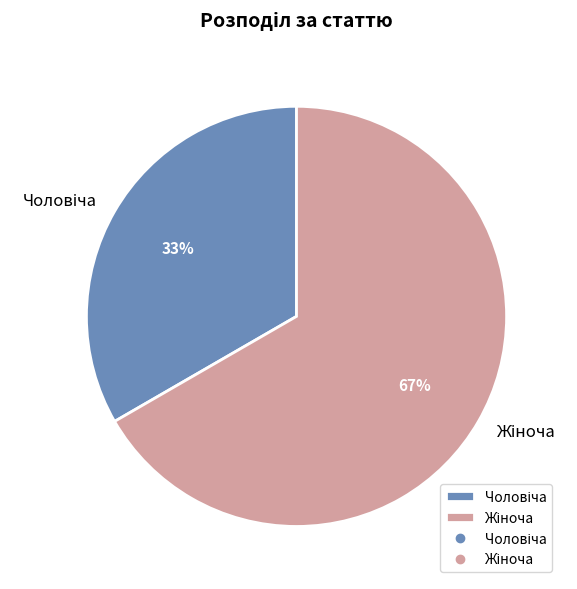

To the nearest percent, what is the average slice percentage?

50%